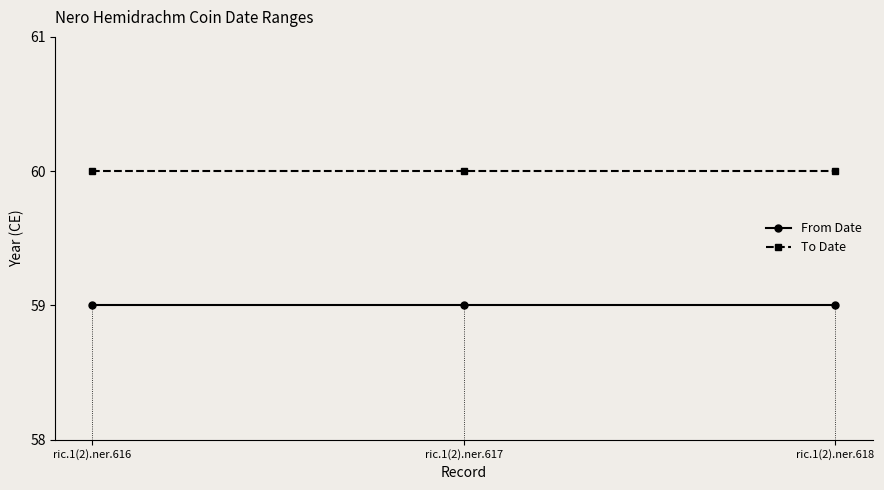

What is the maximum value shown in the chart?

60